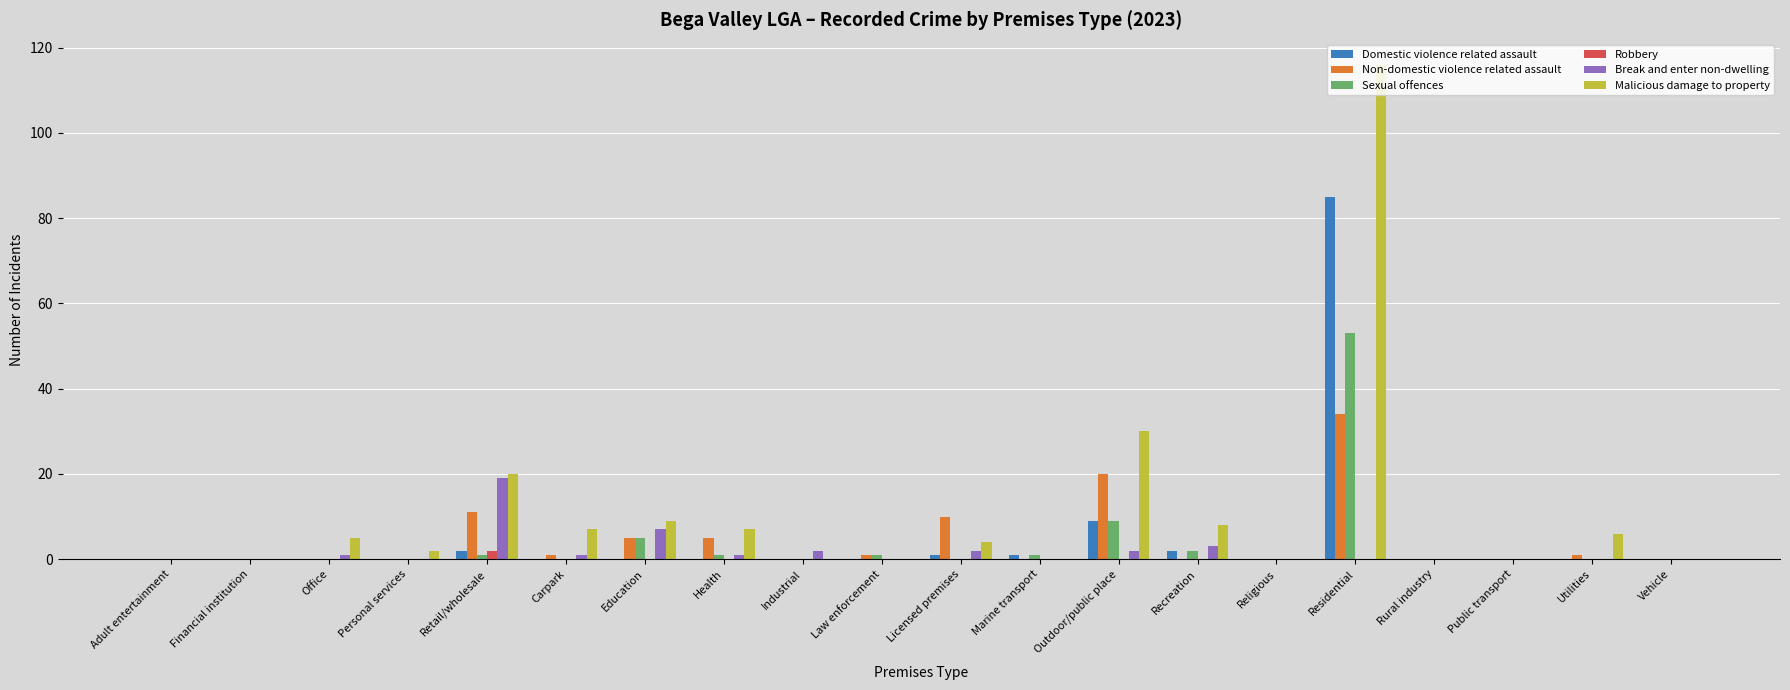

Reading left to right, extract all data points from this chart.

Domestic violence related assault: Adult entertainment=0	Financial institution=0	Office=0	Personal services=0	Retail/wholesale=2	Carpark=0	Education=0	Health=0	Industrial=0	Law enforcement=0	Licensed premises=1	Marine transport=1	Outdoor/public place=9	Recreation=2	Religious=0	Residential=85	Rural industry=0	Public transport=0	Utilities=0	Vehicle=0
Non-domestic violence related assault: Adult entertainment=0	Financial institution=0	Office=0	Personal services=0	Retail/wholesale=11	Carpark=1	Education=5	Health=5	Industrial=0	Law enforcement=1	Licensed premises=10	Marine transport=0	Outdoor/public place=20	Recreation=0	Religious=0	Residential=34	Rural industry=0	Public transport=0	Utilities=1	Vehicle=0
Sexual offences: Adult entertainment=0	Financial institution=0	Office=0	Personal services=0	Retail/wholesale=1	Carpark=0	Education=5	Health=1	Industrial=0	Law enforcement=1	Licensed premises=0	Marine transport=1	Outdoor/public place=9	Recreation=2	Religious=0	Residential=53	Rural industry=0	Public transport=0	Utilities=0	Vehicle=0
Robbery: Adult entertainment=0	Financial institution=0	Office=0	Personal services=0	Retail/wholesale=2	Carpark=0	Education=0	Health=0	Industrial=0	Law enforcement=0	Licensed premises=0	Marine transport=0	Outdoor/public place=0	Recreation=0	Religious=0	Residential=0	Rural industry=0	Public transport=0	Utilities=0	Vehicle=0
Break and enter non-dwelling: Adult entertainment=0	Financial institution=0	Office=1	Personal services=0	Retail/wholesale=19	Carpark=1	Education=7	Health=1	Industrial=2	Law enforcement=0	Licensed premises=2	Marine transport=0	Outdoor/public place=2	Recreation=3	Religious=0	Residential=0	Rural industry=0	Public transport=0	Utilities=0	Vehicle=0
Malicious damage to property: Adult entertainment=0	Financial institution=0	Office=5	Personal services=2	Retail/wholesale=20	Carpark=7	Education=9	Health=7	Industrial=0	Law enforcement=0	Licensed premises=4	Marine transport=0	Outdoor/public place=30	Recreation=8	Religious=0	Residential=116	Rural industry=0	Public transport=0	Utilities=6	Vehicle=0